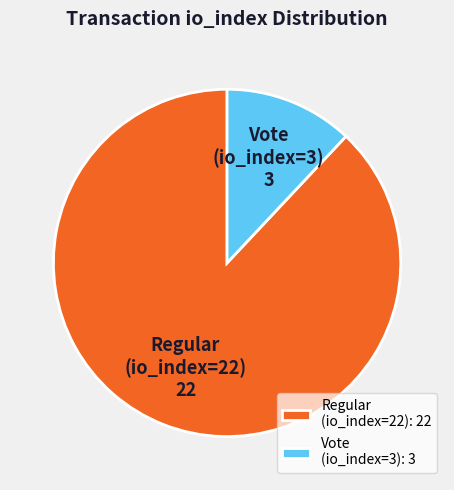

Is it true that Vote (io_index=3): 3 is 12% of the pie?

True